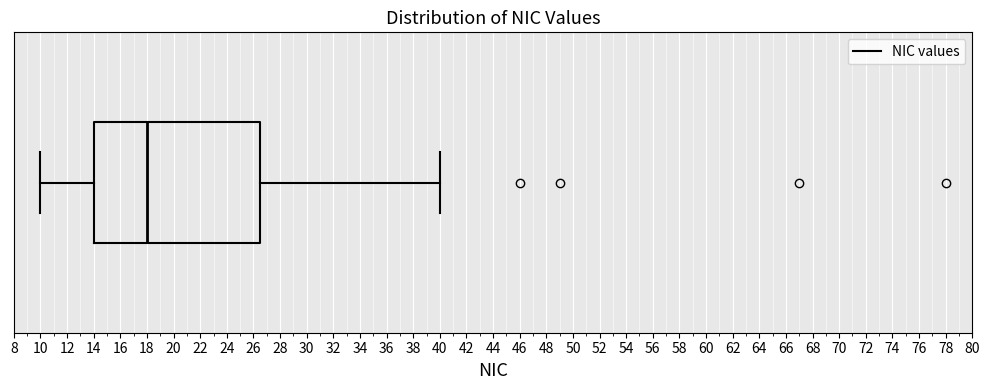

Read this box plot against the x-axis: the position of the median line, the range covered by the box, and the ends of both whiskers. The values are not printed on the chart, so give them approximately, as read against the axis.

median 18.0, box 14.0 to 26.6, whiskers 10.0 to 40.0